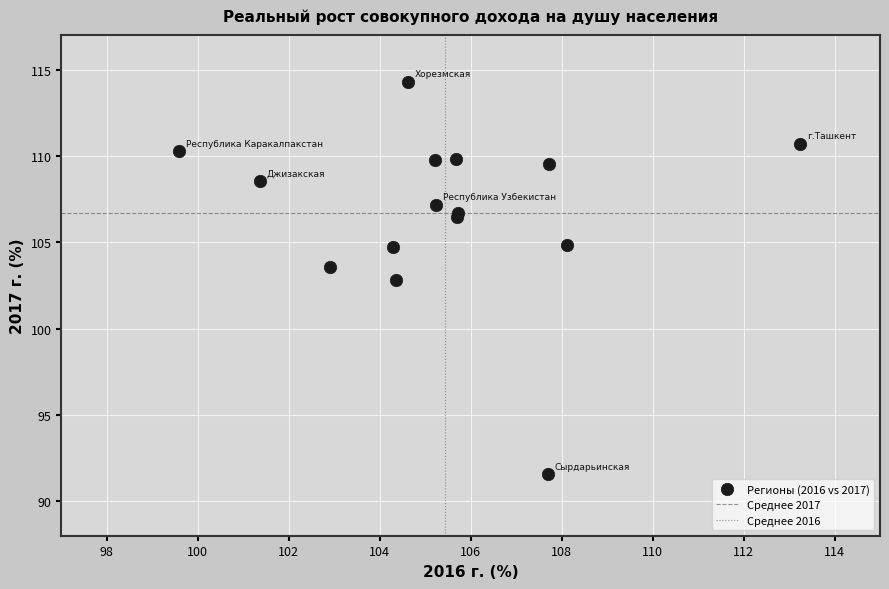

What Y value in the scatter plot is closest to 102?

102.8